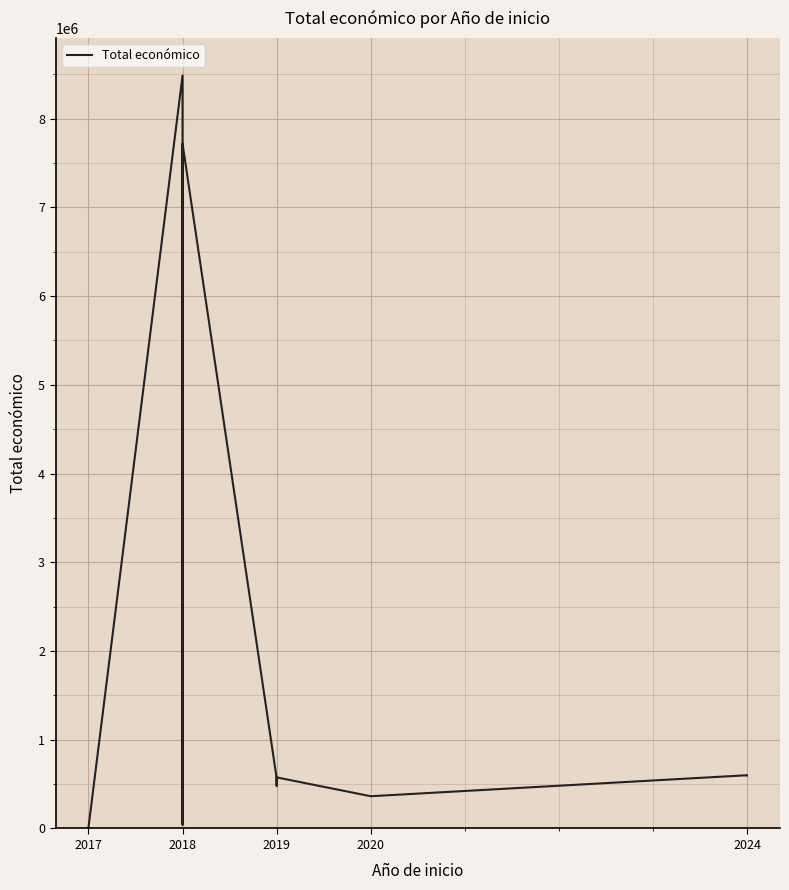

Is it true that the value at 2019 is 480156?

True